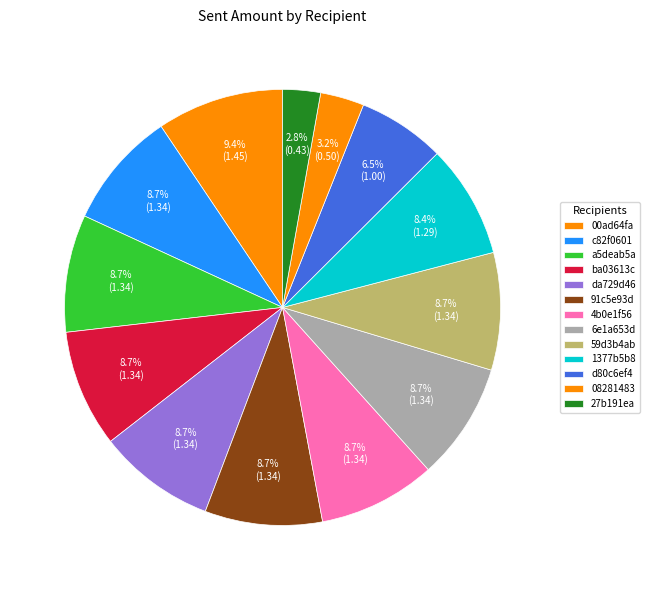

Count the number of slices in the pie.

13